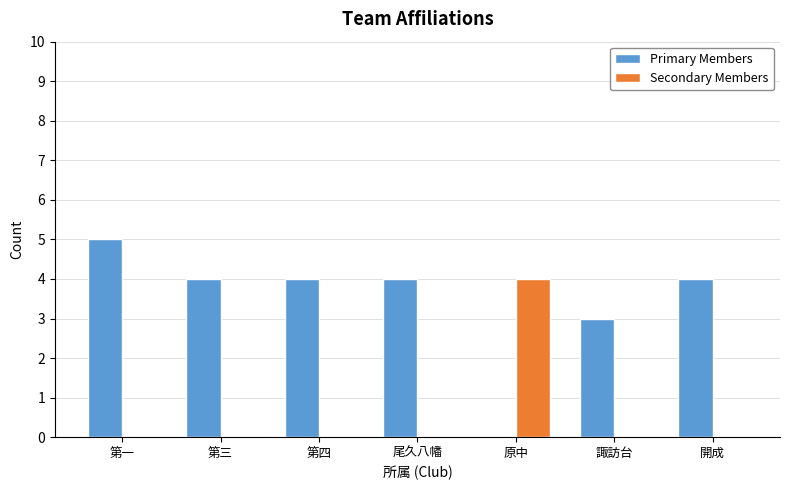

Which series has the largest total across all categories?

Primary Members